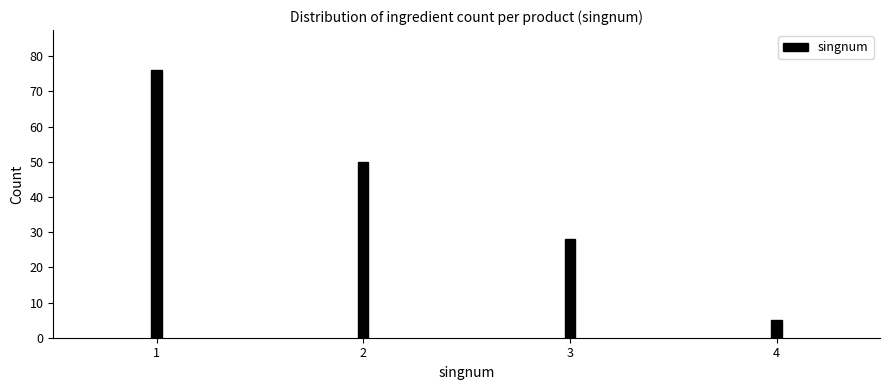

Reading left to right, extract all data points from this chart.

76	50	28	5